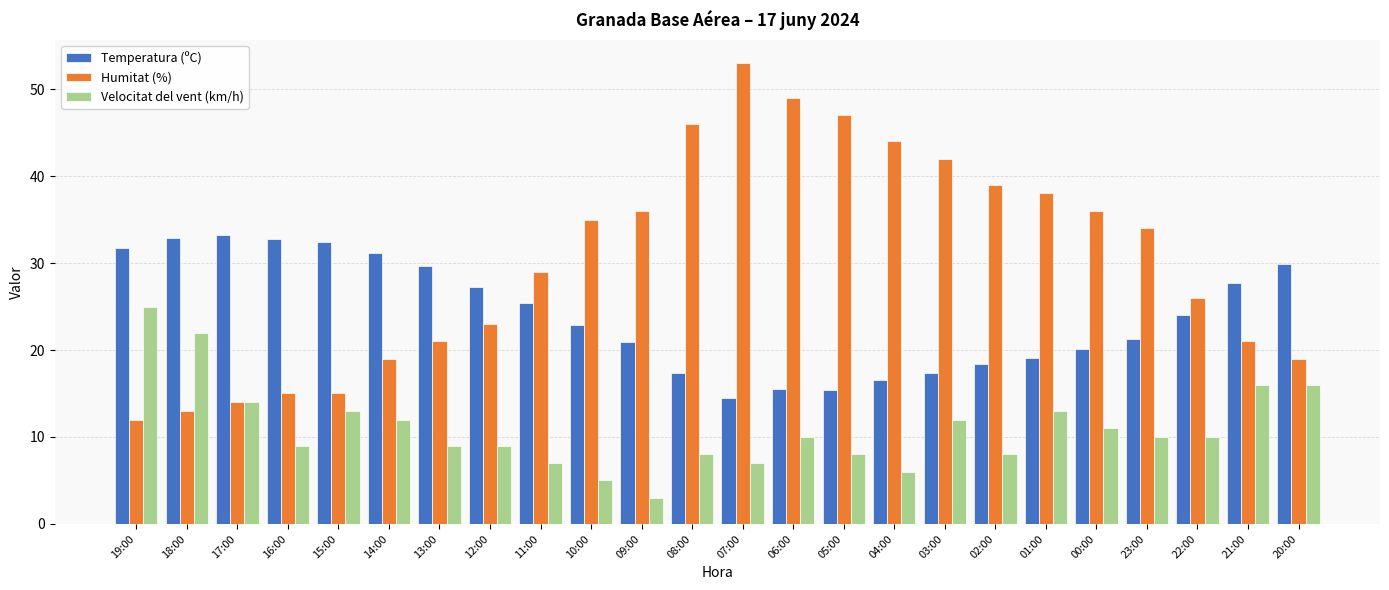

What is the difference between the maximum and minimum values in the Humitat (%) series?

41.0